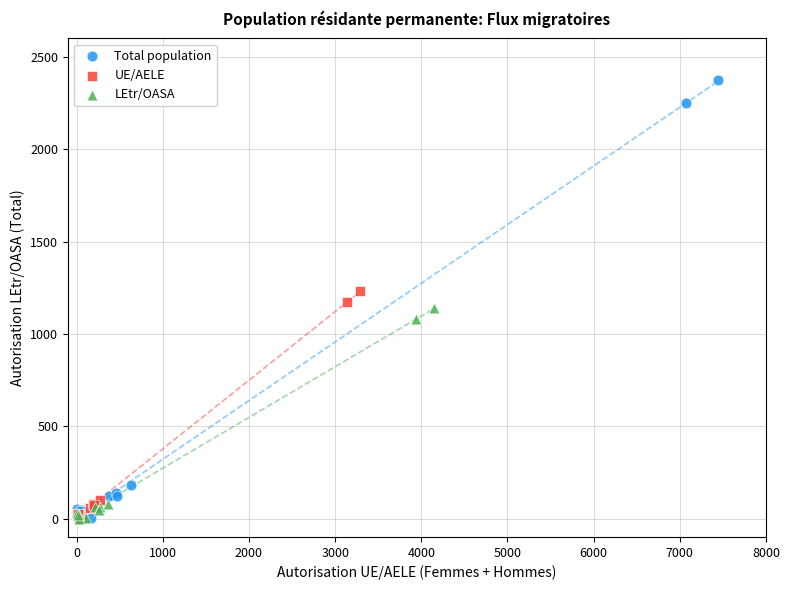

Which series contains the highest Y value?

Total population